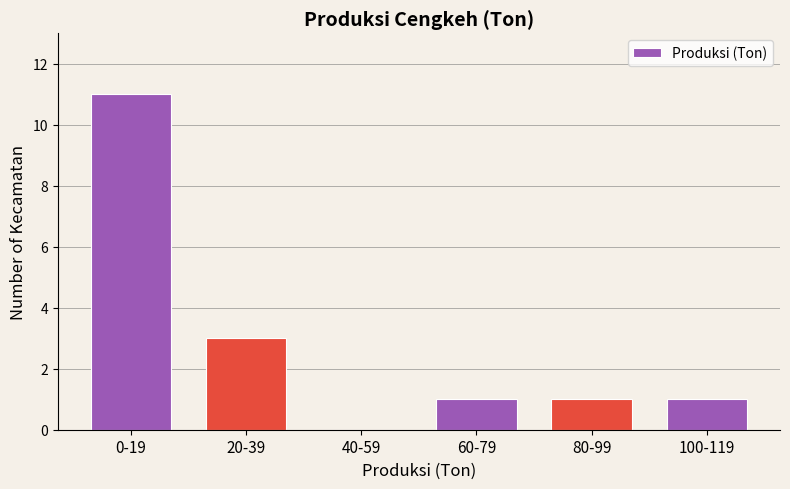

Reading right to left, list all the values displayed in this chart.

100-119=1	80-99=1	60-79=1	40-59=0	20-39=3	0-19=11